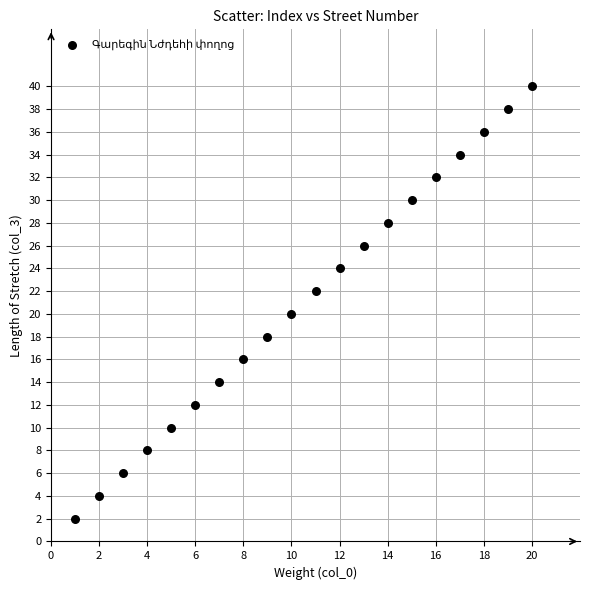

What is the range of X values (max minus min)?

19